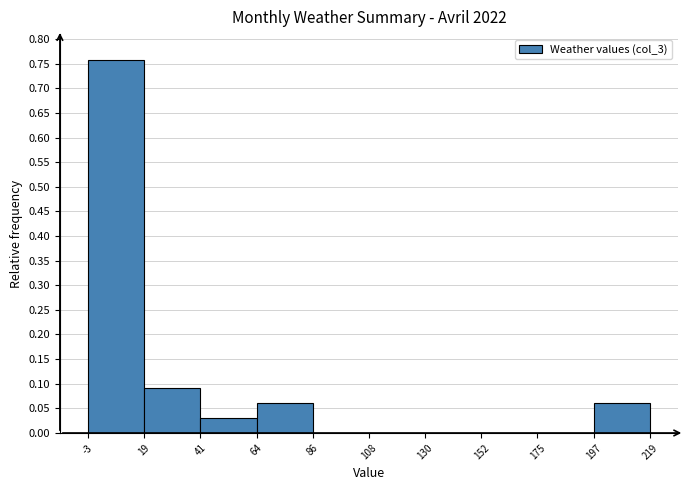

What is the height of the bar covering 19 to 41 on the x-axis? The values are not printed on the chart, so give them approximately, as read against the axis.

0.09